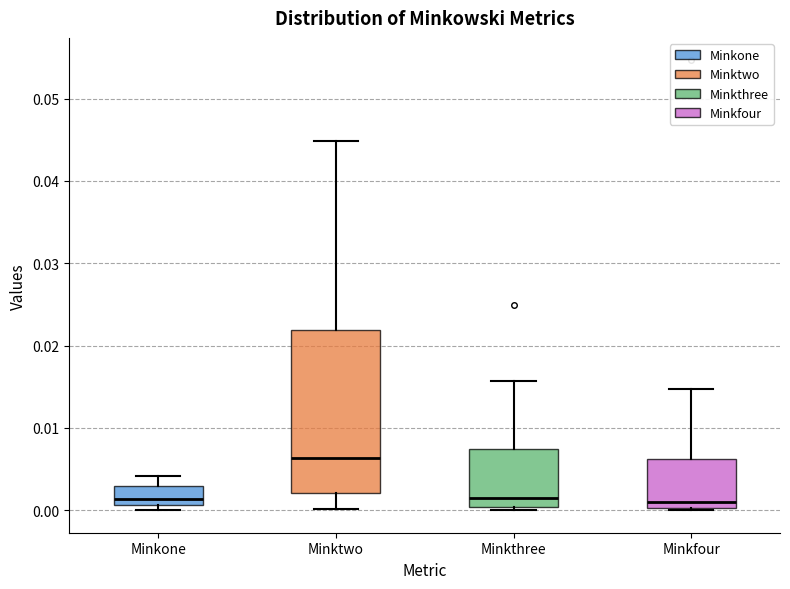

Reading left to right, transcribe this box plot: for each box, give where its median line is, the range the box spans, and where its two whiskers end, as read against the y-axis. The values are not printed on the chart, so give them approximately, as read against the axis.

Minkone: median 0.001 (just above the box's lower edge), box 0.001 to 0.003, whiskers 0.000 to 0.004
Minktwo: median 0.006, box 0.002 to 0.022, whiskers 0.000 to 0.045
Minkthree: median 0.001, box 0.000 to 0.007, whiskers 0.000 (just below the box's lower edge) to 0.016
Minkfour: median 0.001, box 0.000 to 0.006, whiskers 0.000 to 0.015